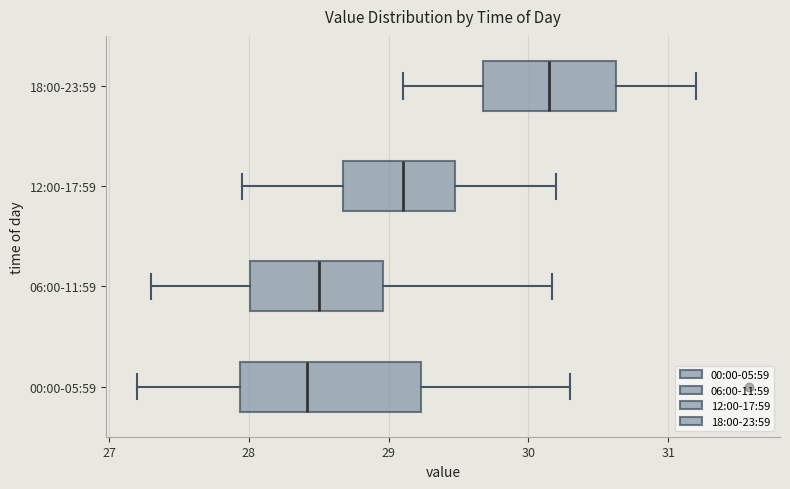

Comparing the boxes themselves (not the whiskers), which one is the widest?

00:00-05:59